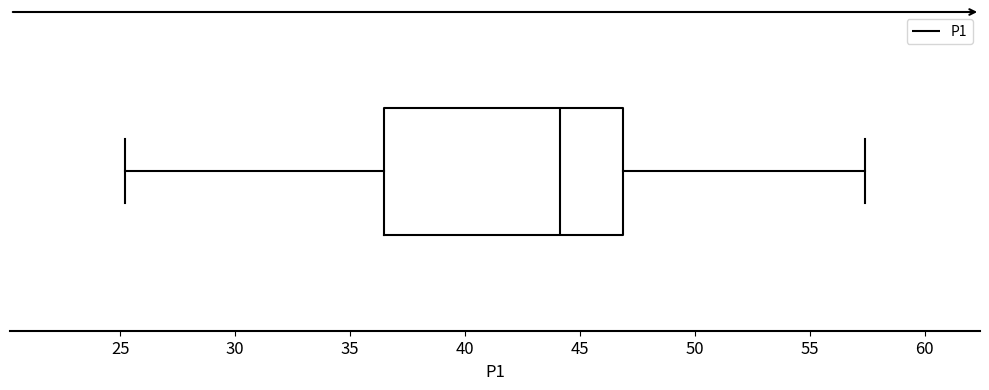

Read this box plot against the x-axis: the position of the median line, the range covered by the box, and the ends of both whiskers. The values are not printed on the chart, so give them approximately, as read against the axis.

median 44.0, box 36.5 to 47.0, whiskers 25.0 to 57.5